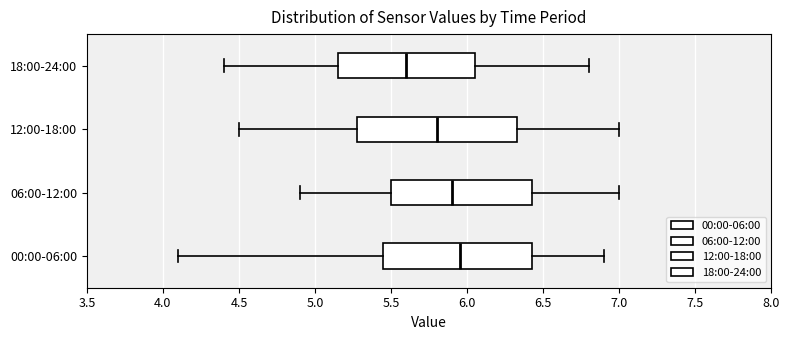

Reading bottom to top, transcribe this box plot: for each box, give where its median line is, the range the box spans, and where its two whiskers end, as read against the x-axis. The values are not printed on the chart, so give them approximately, as read against the axis.

00:00-06:00: median 5.95, box 5.45 to 6.45, whiskers 4.10 to 6.90
06:00-12:00: median 5.90, box 5.50 to 6.45, whiskers 4.90 to 7.00
12:00-18:00: median 5.80, box 5.30 to 6.35, whiskers 4.50 to 7.00
18:00-24:00: median 5.60, box 5.15 to 6.05, whiskers 4.40 to 6.80